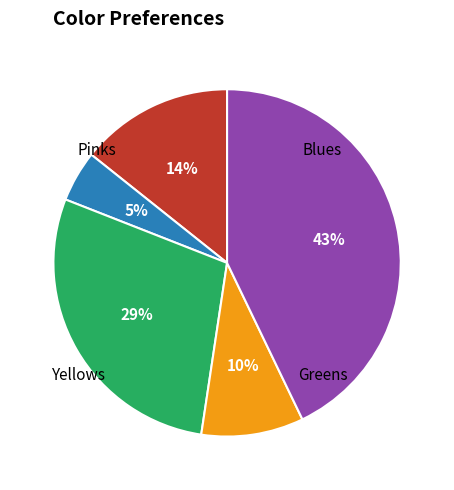

How many segments does this pie chart have?

5